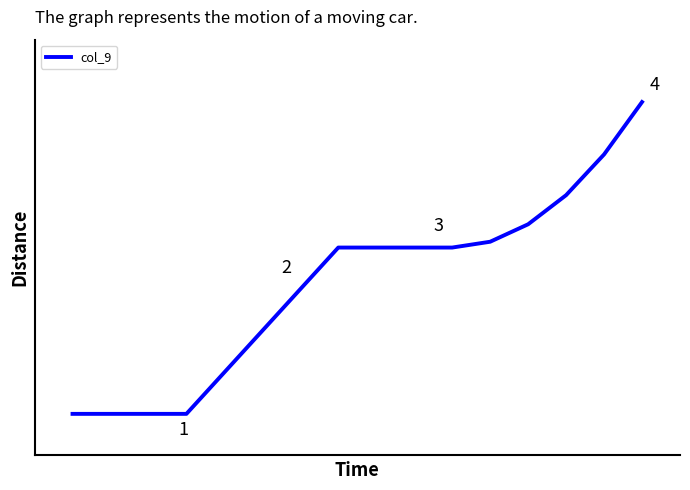

True or false: there are more than 1 points higher than both neighbors.

False